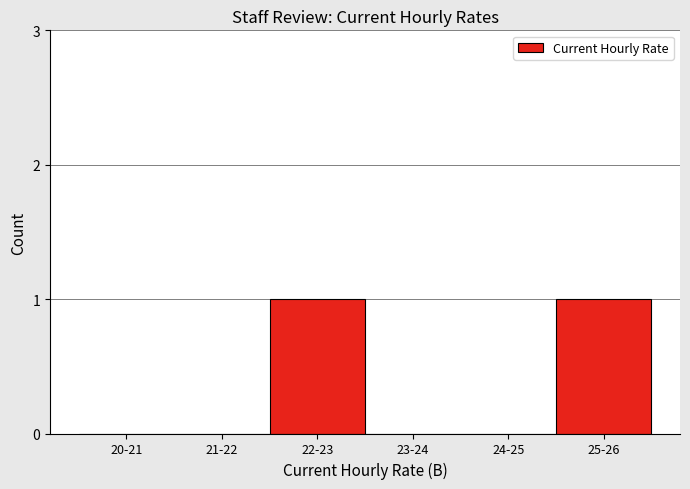

Reading left to right, list all the values displayed in this chart.

20-21=0	21-22=0	22-23=1	23-24=0	24-25=0	25-26=1